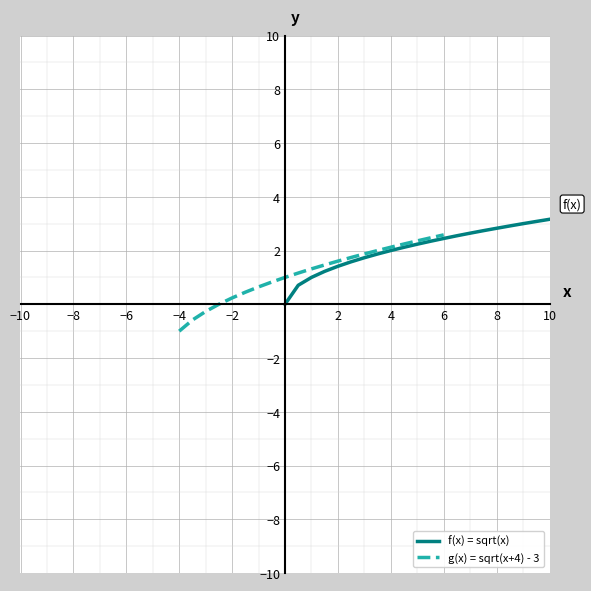

True or false: g(x) = sqrt(x+4) - 3 has a value of 0.8 at 2.

False